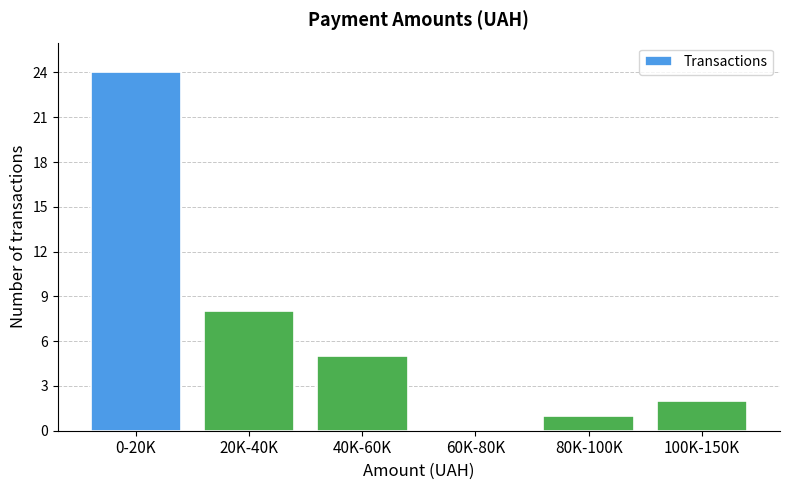

Reading left to right, list all the values displayed in this chart.

0-20K=24	20K-40K=8	40K-60K=5	60K-80K=0	80K-100K=1	100K-150K=2